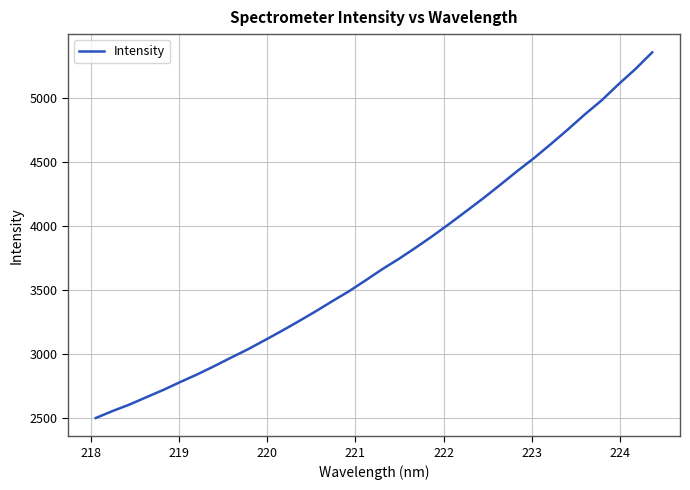

What is the average value?

3725.4